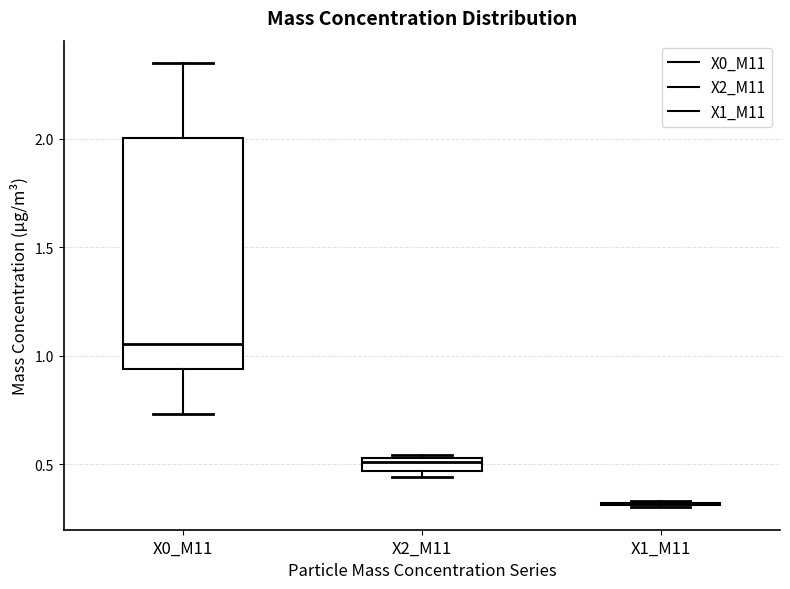

Comparing the boxes themselves (not the whiskers), which one is the tallest?

X0_M11